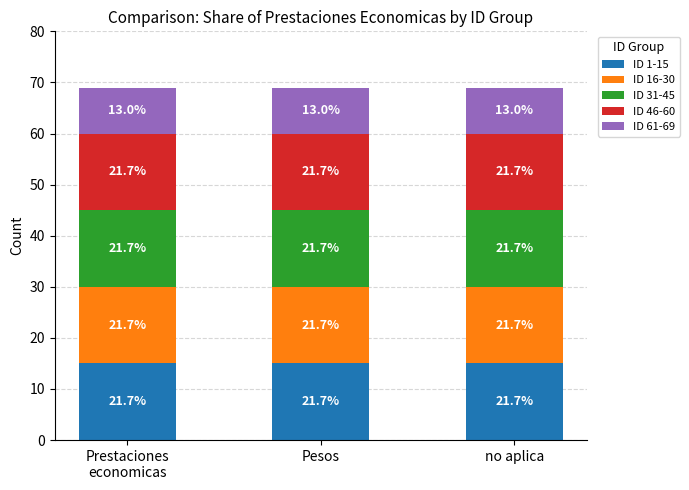

Which series has the largest total across all categories?

ID 1-15